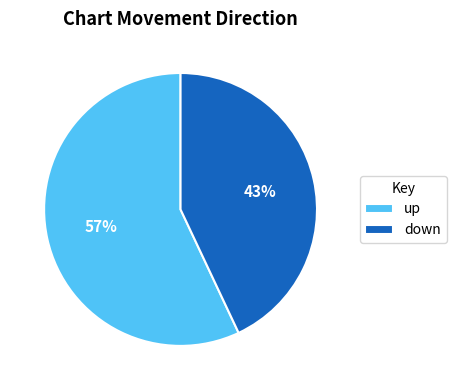

Does up account for over 50% of the chart?

Yes